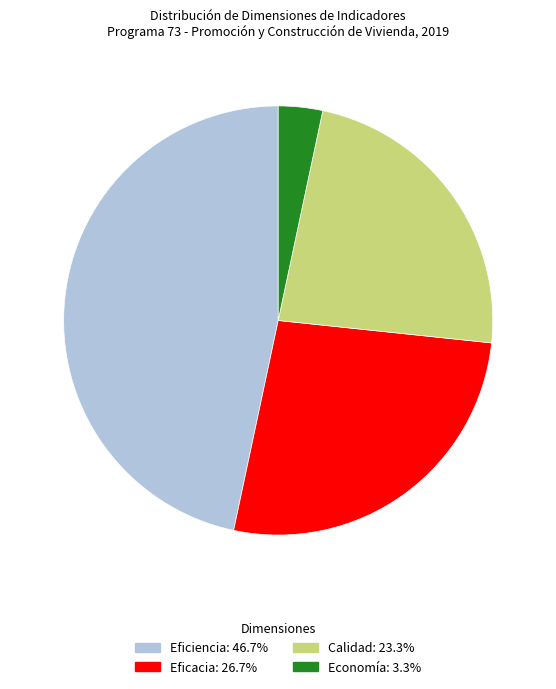

Combined, do Economía and Calidad account for over 50%?

No